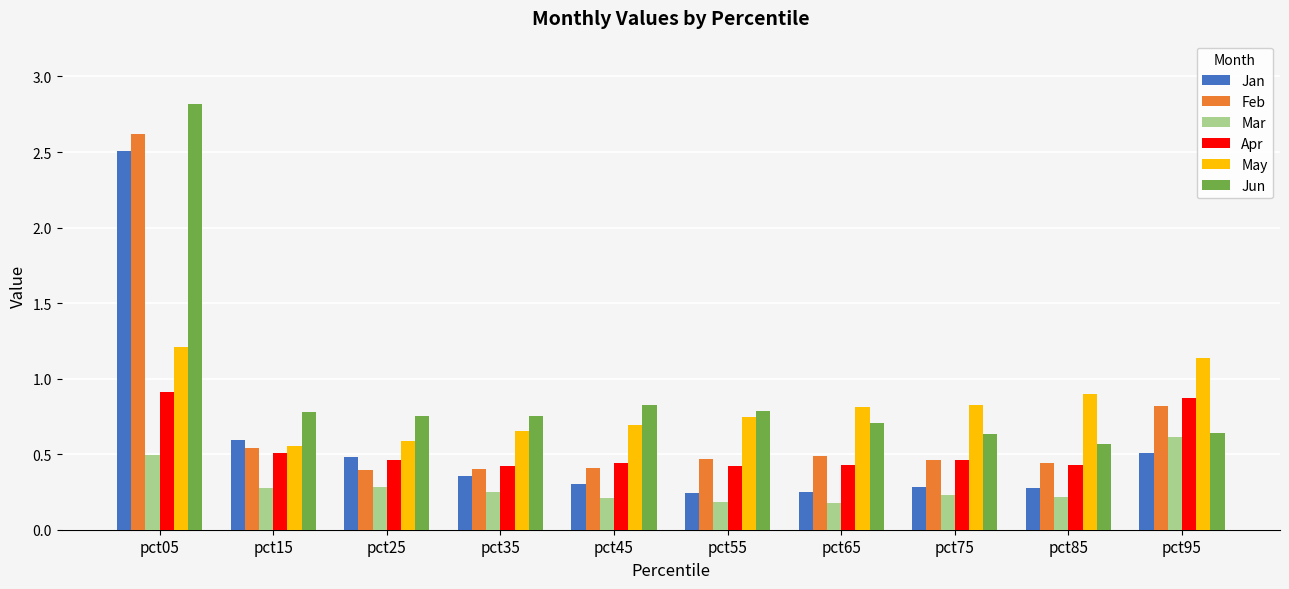

How many bars are there in each group?

6